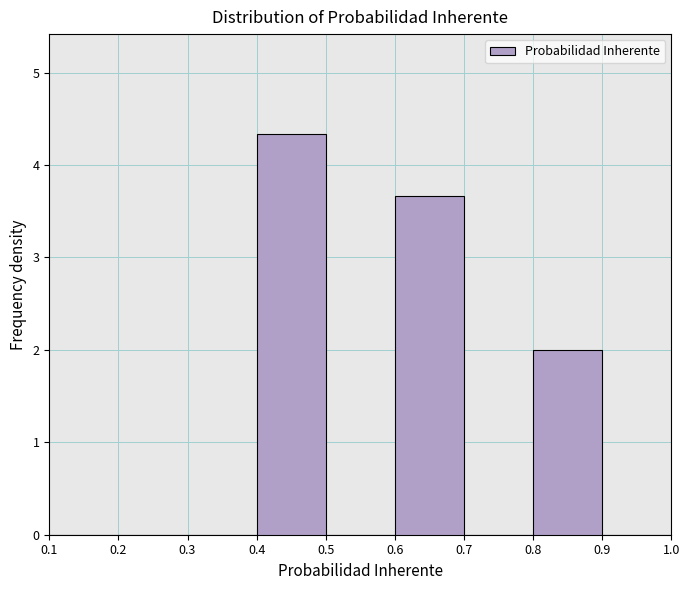

What is the height of the bar covering 0.8 to 0.9 on the x-axis? The values are not printed on the chart, so give them approximately, as read against the axis.

2.0